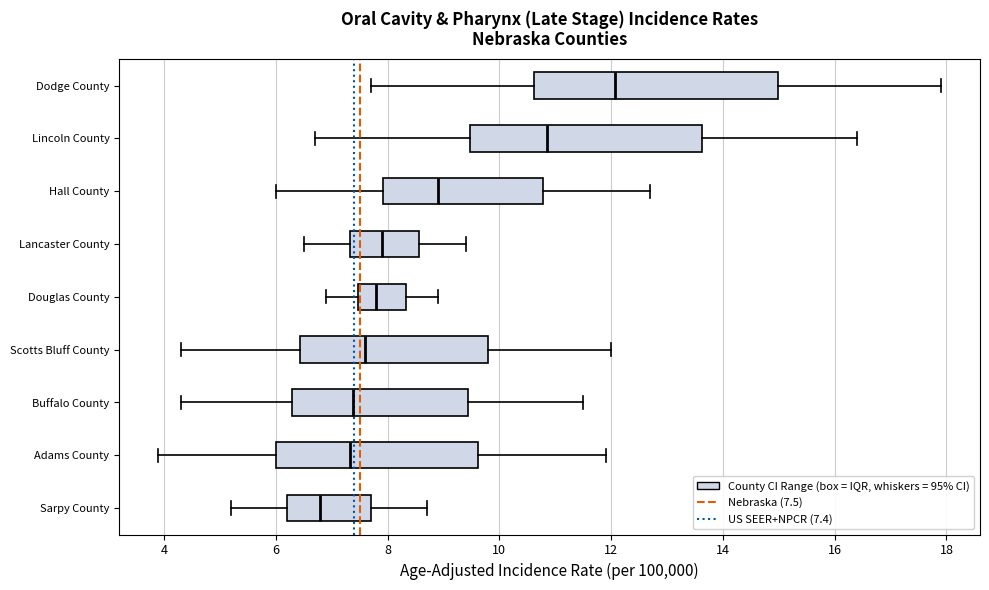

Which box is the widest, from its left edge to its right edge?

Dodge County